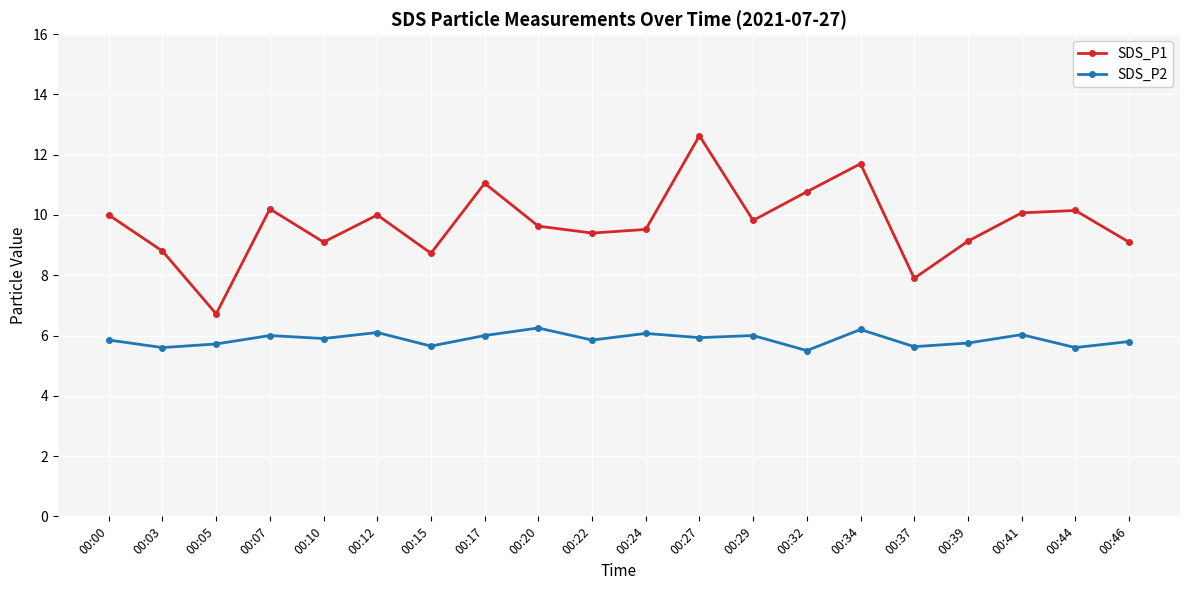

What is the value of the SDS_P1 point at the 5th from the left?

9.1